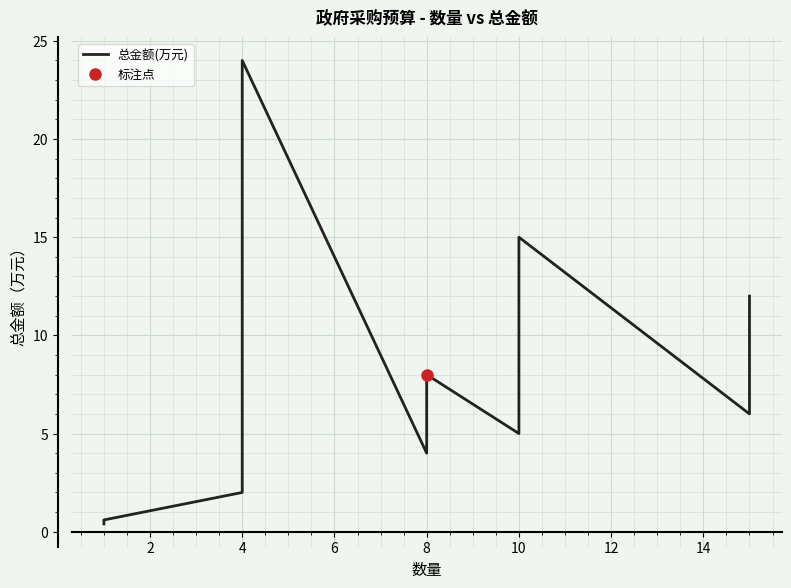

Reading left to right, what are all the values shown in this chart?

0.4	0.6	2.0	24.0	4.0	8.0	5.0	15.0	6.0	12.0